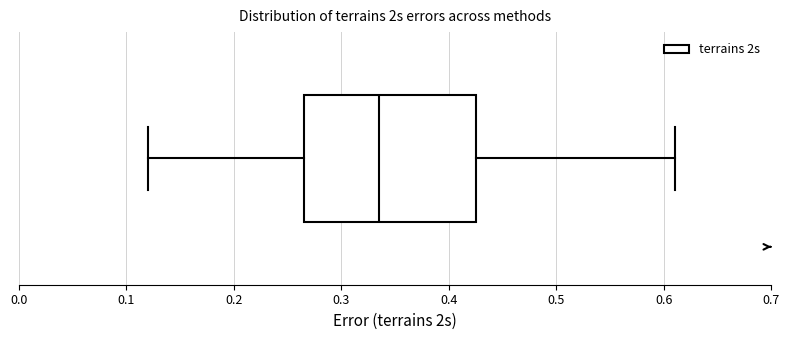

Where does the left whisker of the box end on the x-axis? The values are not printed on the chart, so give them approximately, as read against the axis.

0.12